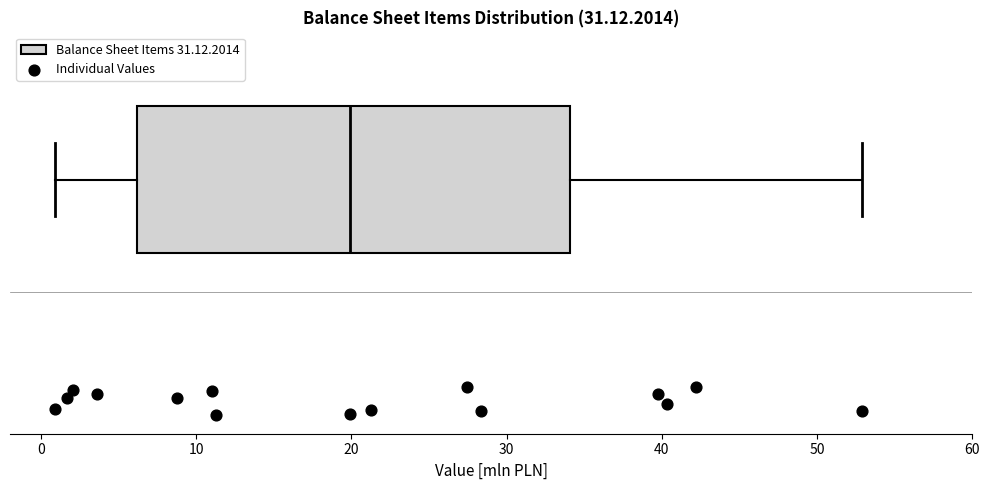

Read this box plot against the x-axis: the position of the median line, the range covered by the box, and the ends of both whiskers. The values are not printed on the chart, so give them approximately, as read against the axis.

median 20, box 6 to 34, whiskers 1 to 53